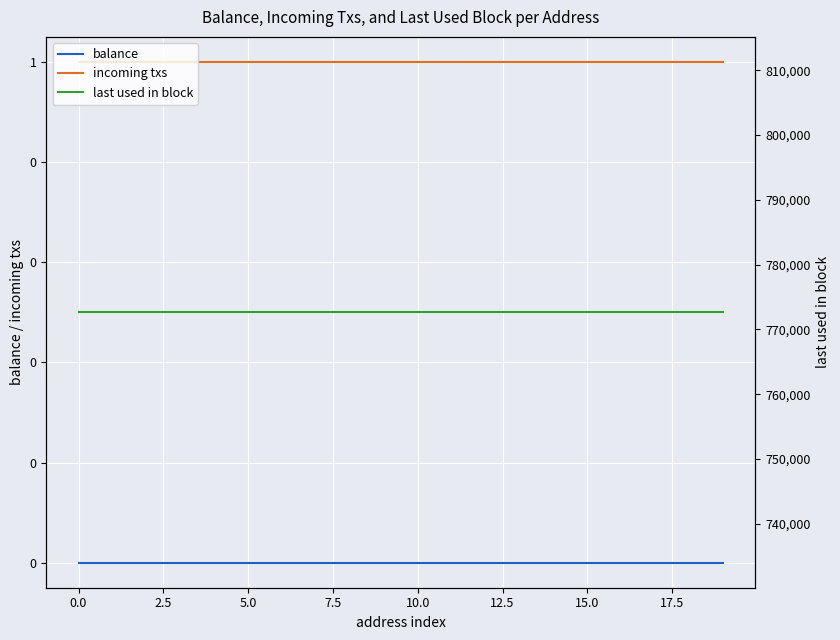

What is the sum of the incoming txs values at 12 and 0.0?

2